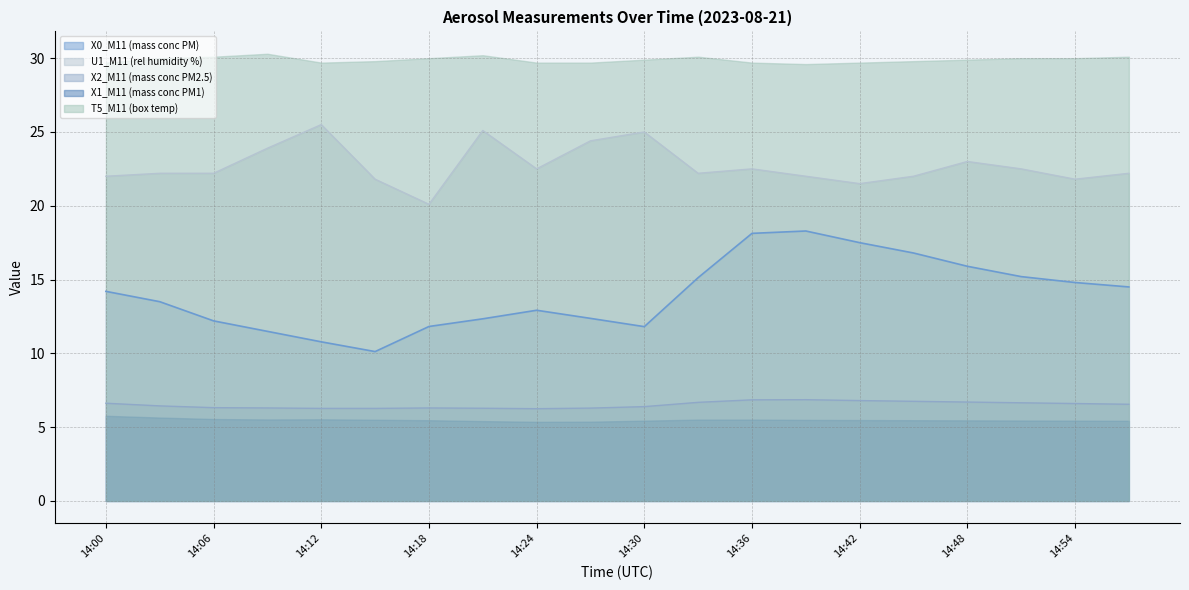

At 14:42, list the series in order from smallest to largest.

X1_M11 (mass conc PM1), X2_M11 (mass conc PM2.5), X0_M11 (mass conc PM), U1_M11 (rel humidity %), T5_M11 (box temp)